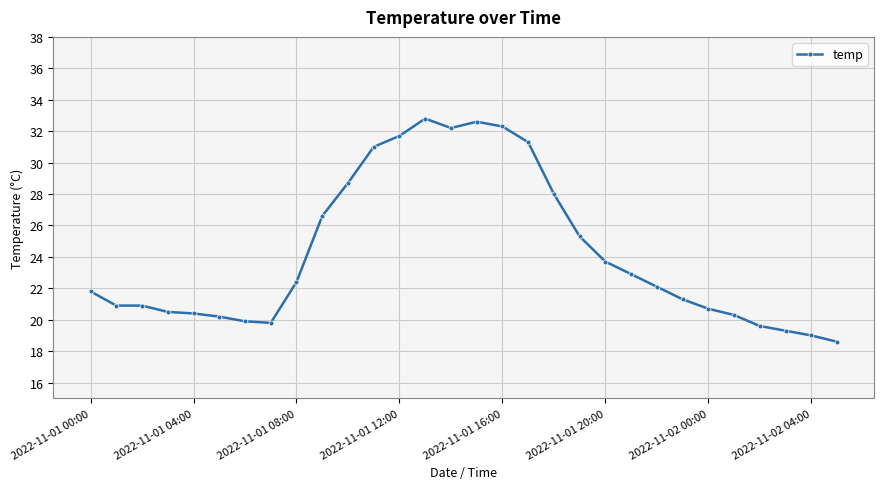

True or false: the data has more than 0 interior local peaks.

True